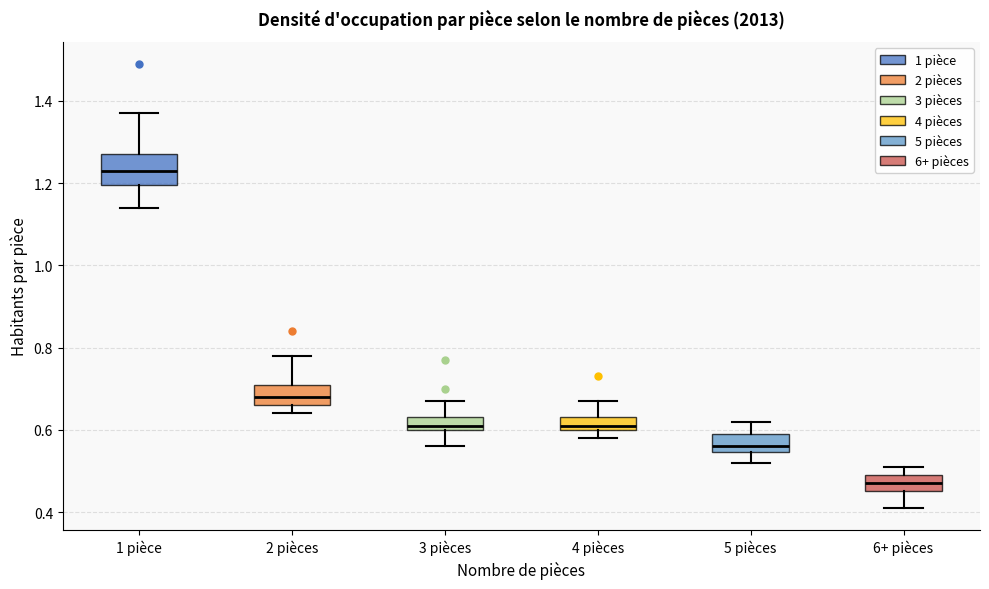

Reading left to right, transcribe this box plot: for each box, give where its median line is, the range the box spans, and where its two whiskers end, as read against the y-axis. The values are not printed on the chart, so give them approximately, as read against the axis.

1 pièce: median 1.24, box 1.20 to 1.28, whiskers 1.14 to 1.38
2 pièces: median 0.68, box 0.66 to 0.72, whiskers 0.64 to 0.78
3 pièces: median 0.62, box 0.60 to 0.64, whiskers 0.56 to 0.68
4 pièces: median 0.62, box 0.60 to 0.64, whiskers 0.58 to 0.68
5 pièces: median 0.56, box 0.54 to 0.60, whiskers 0.52 to 0.62
6+ pièces: median 0.48, box 0.46 to 0.50, whiskers 0.42 to 0.52